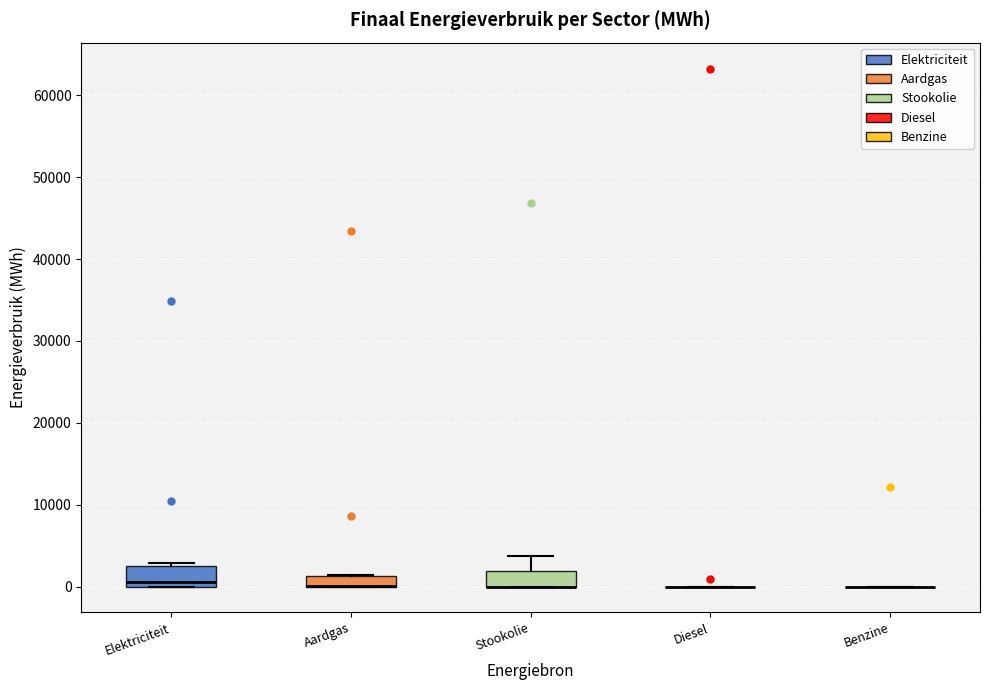

Where is the lower edge of the box for Aardgas on the y-axis? The values are not printed on the chart, so give them approximately, as read against the axis.

0